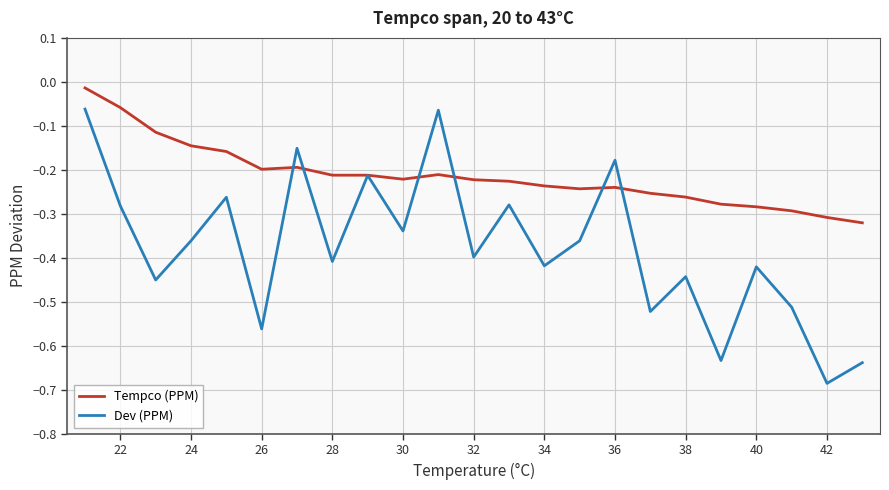

In Dev (PPM), how many points are lower than both neighbors (excluding endpoints)?

9